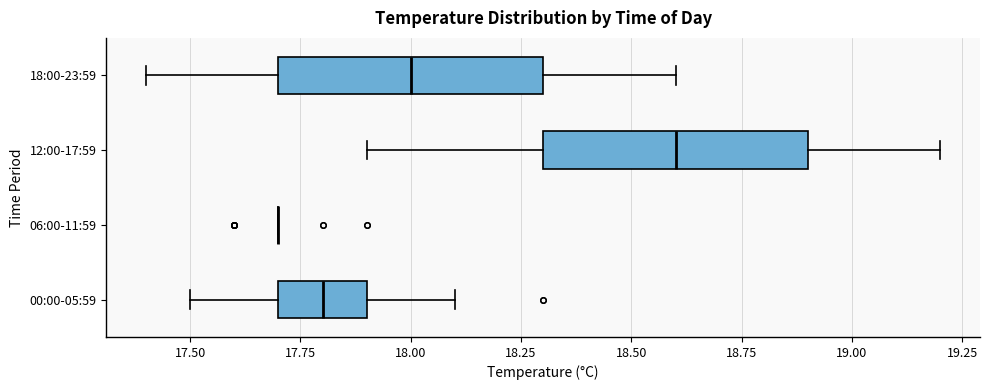

Reading bottom to top, read every box against the x-axis: the position of its median line, the range the box covers, and the ends of its whiskers. The values are not printed on the chart, so give them approximately, as read against the axis.

00:00-05:59: median 17.8, box 17.7 to 17.9, whiskers 17.5 to 18.1
06:00-11:59: box collapsed to a line at 17.7, whiskers 17.7 to 17.7
12:00-17:59: median 18.6, box 18.3 to 18.9, whiskers 17.9 to 19.2
18:00-23:59: median 18.0, box 17.7 to 18.3, whiskers 17.4 to 18.6